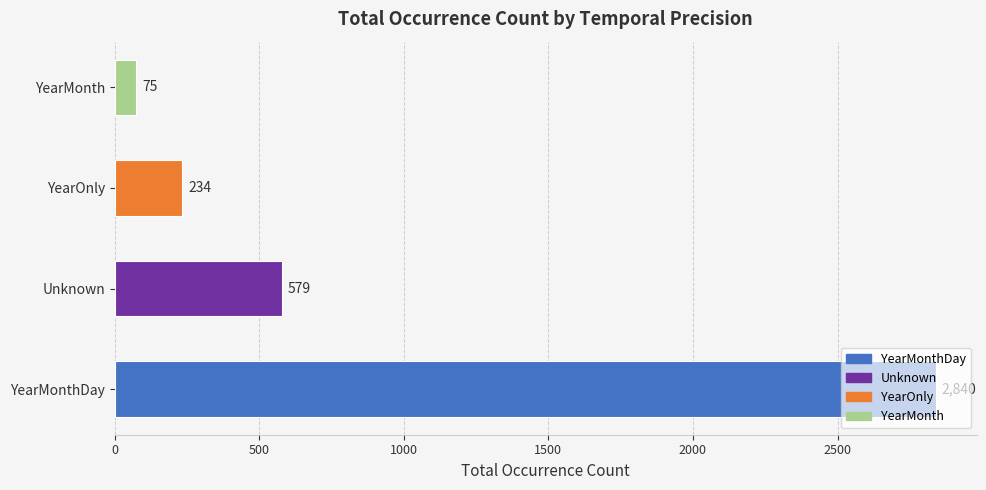

How many bars are there in total?

4